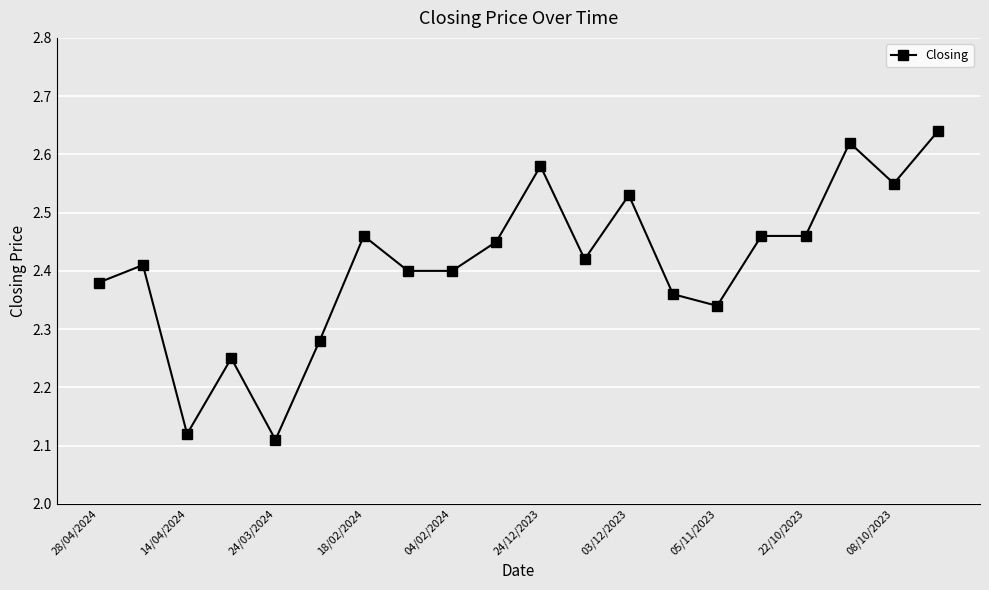

What is the sum of all values?

48.2